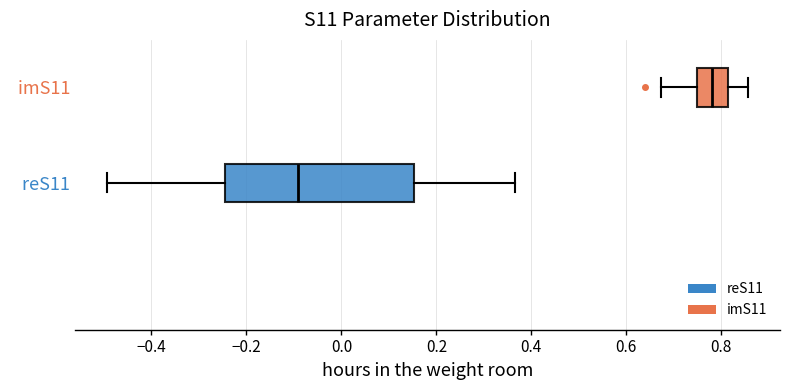

Where does the left whisker of the box for reS11 end on the x-axis? The values are not printed on the chart, so give them approximately, as read against the axis.

-0.50